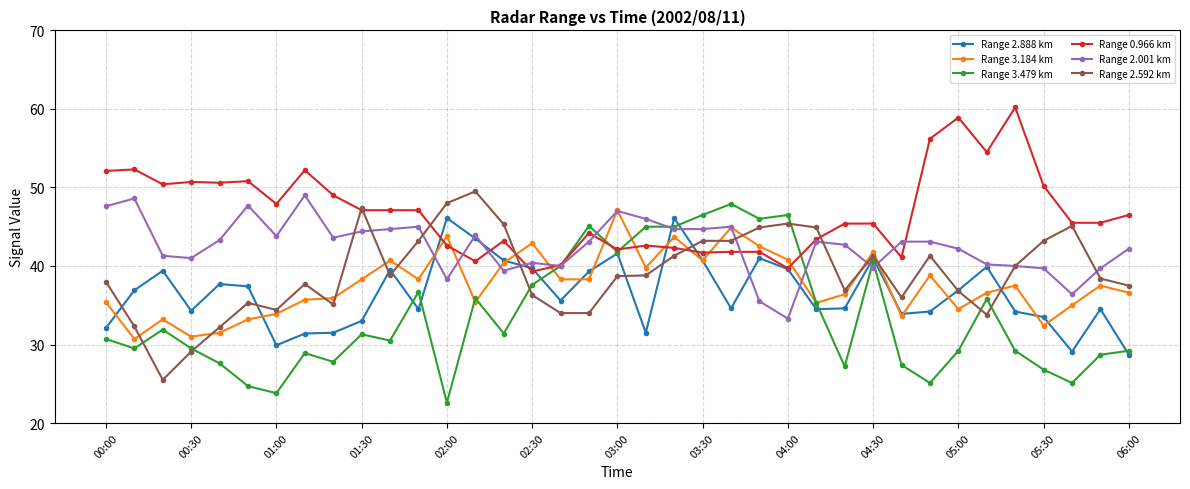

What is the greatest value displayed?

60.2